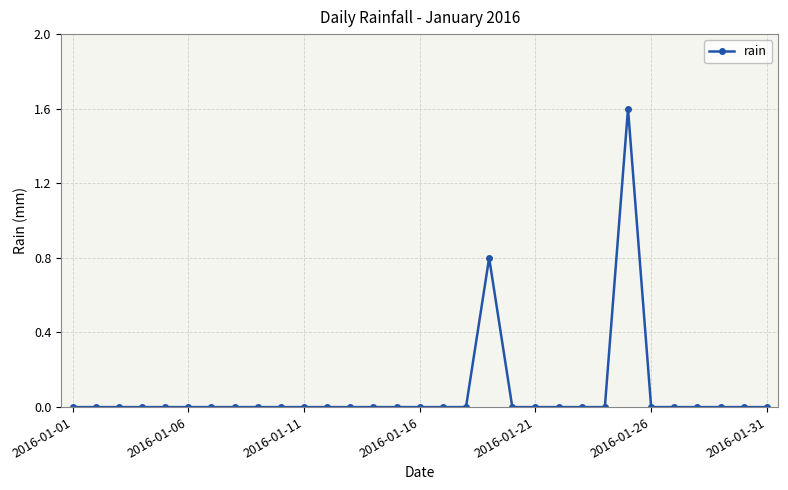

What is the greatest value displayed?

1.6